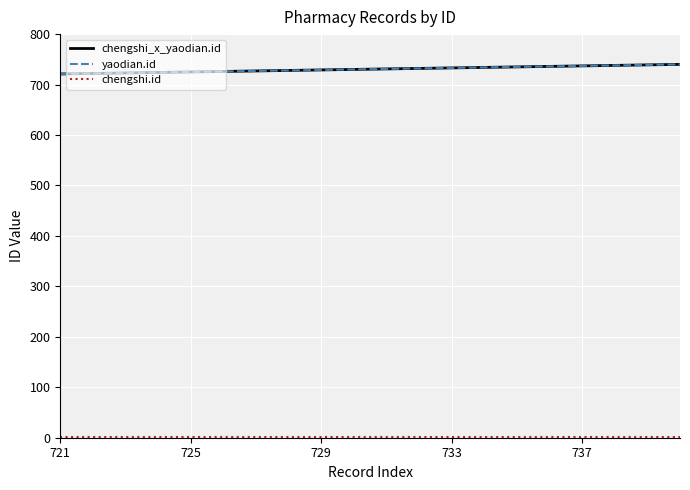

True or false: chengshi_x_yaodian.id and chengshi.id cross at least once.

False